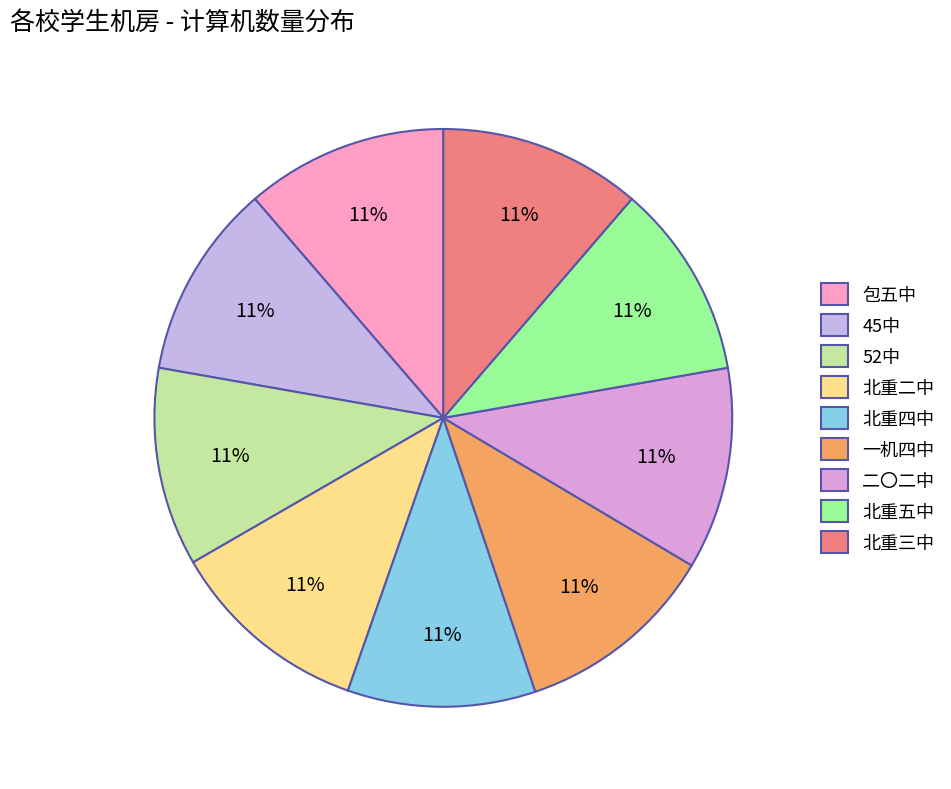

Count the number of slices in the pie.

9